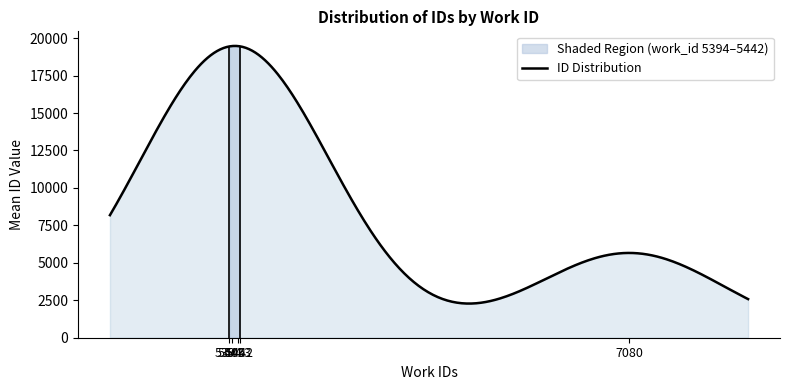

The value of work_id at 5394 is 7209. True or false?

False